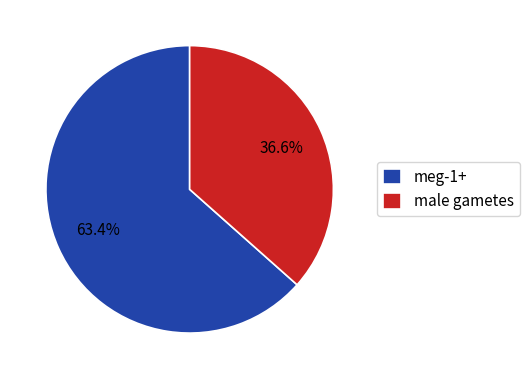

How many slices are in this pie chart?

2